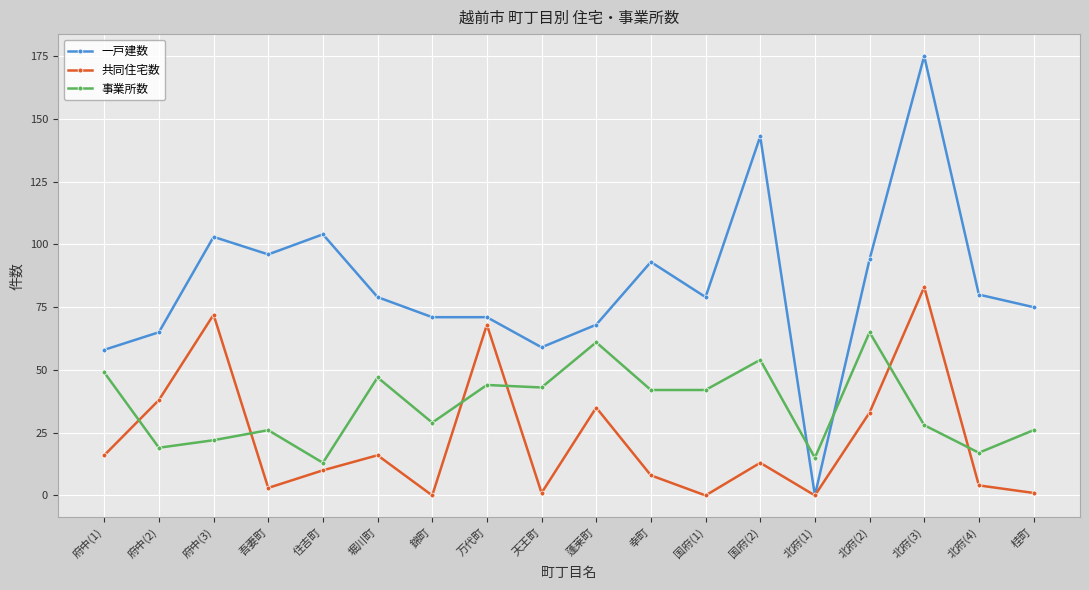

Reading left to right, list all the values displayed in this chart.

一戸建数: 府中(1)=58	府中(2)=65	府中(3)=103	吾妻町=96	住吉町=104	堀川町=79	錦町=71	万代町=71	天王町=59	蓬莱町=68	幸町=93	国府(1)=79	国府(2)=143	北府(1)=0	北府(2)=94	北府(3)=175	北府(4)=80	桂町=75
共同住宅数: 府中(1)=16	府中(2)=38	府中(3)=72	吾妻町=3	住吉町=10	堀川町=16	錦町=0	万代町=68	天王町=1	蓬莱町=35	幸町=8	国府(1)=0	国府(2)=13	北府(1)=0	北府(2)=33	北府(3)=83	北府(4)=4	桂町=1
事業所数: 府中(1)=49	府中(2)=19	府中(3)=22	吾妻町=26	住吉町=13	堀川町=47	錦町=29	万代町=44	天王町=43	蓬莱町=61	幸町=42	国府(1)=42	国府(2)=54	北府(1)=15	北府(2)=65	北府(3)=28	北府(4)=17	桂町=26